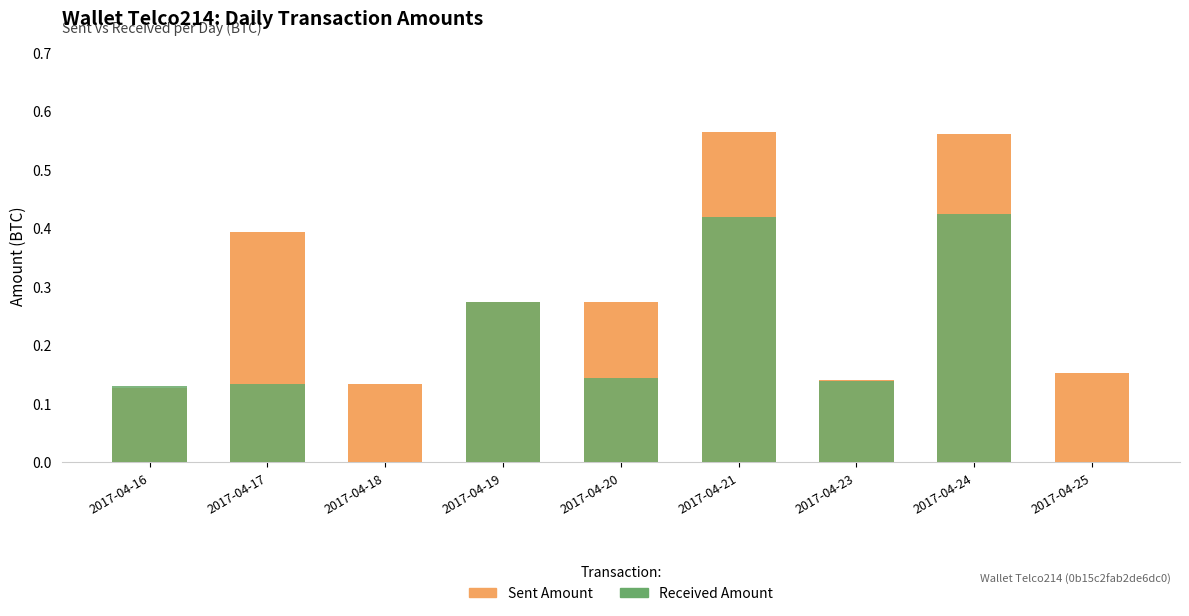

The Sent Amount series shows 0.6 at 2017-04-24. True or false?

True